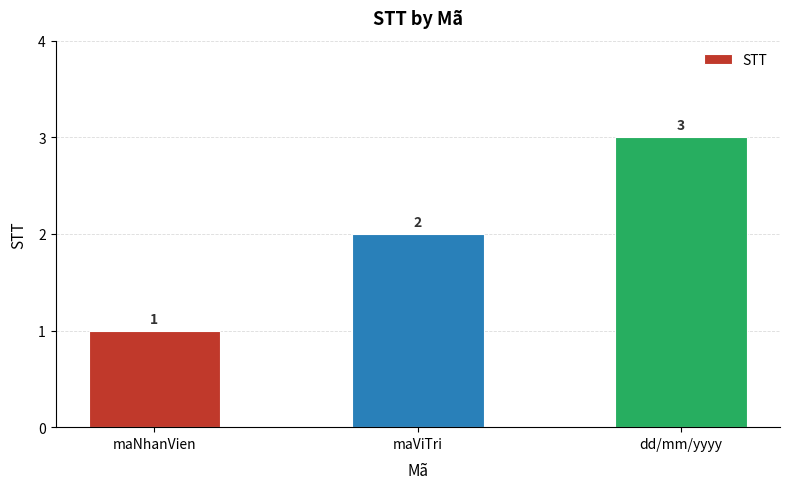

What position from the left is dd/mm/yyyy?

3